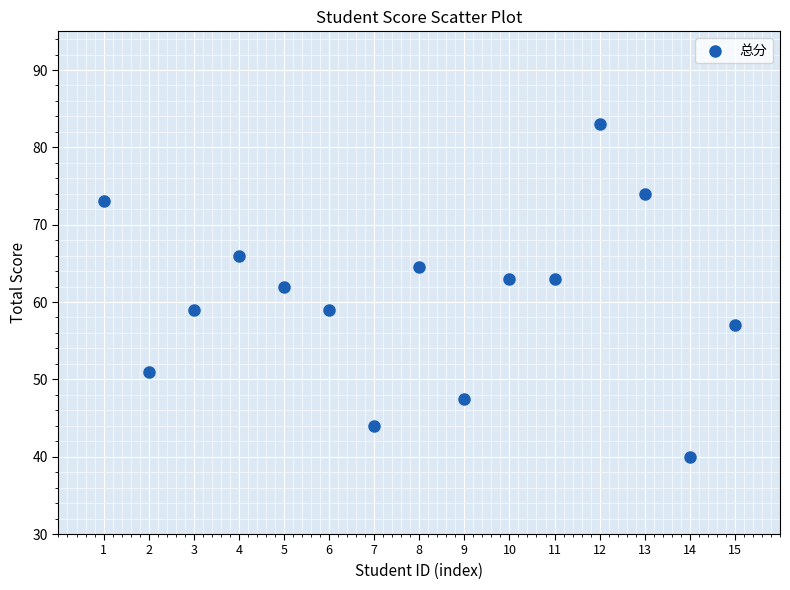

What Y value in the scatter plot is closest to 61?

62.0